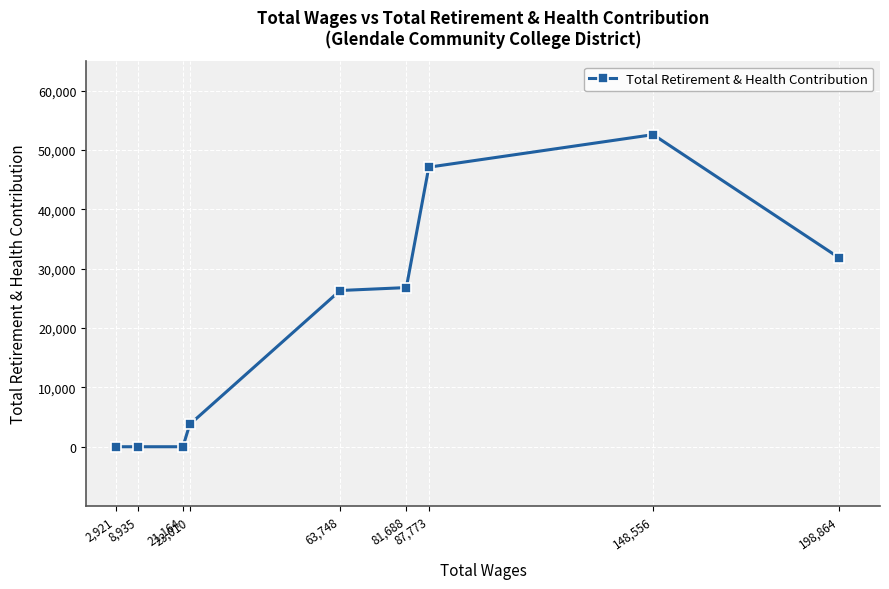

What is the difference between the second highest and minimum values?

47118